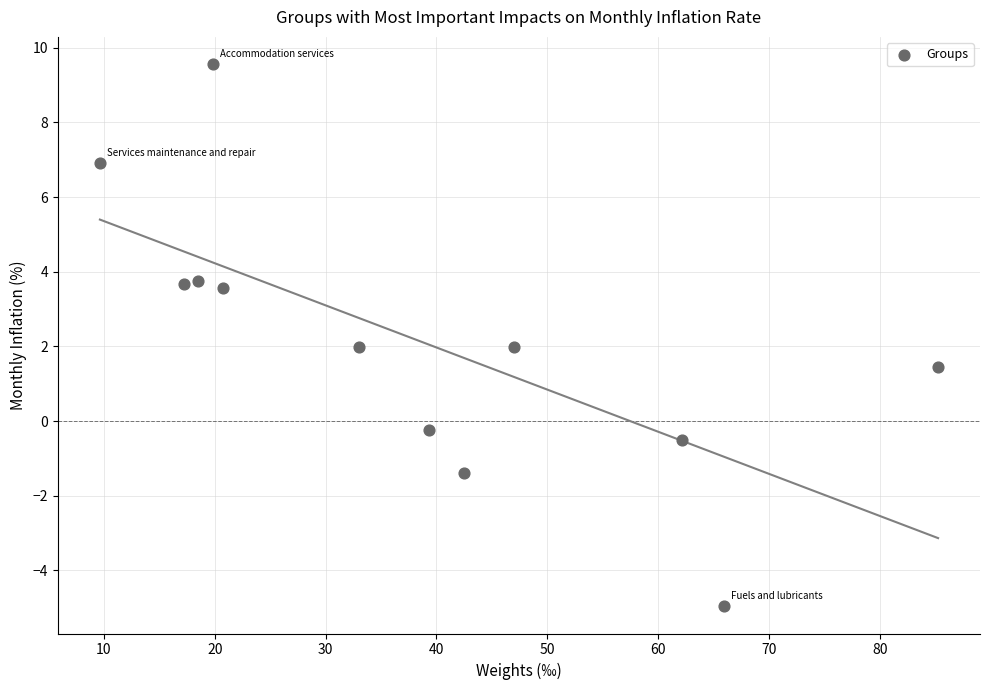

What is the range of Y values (max minus min)?

14.5